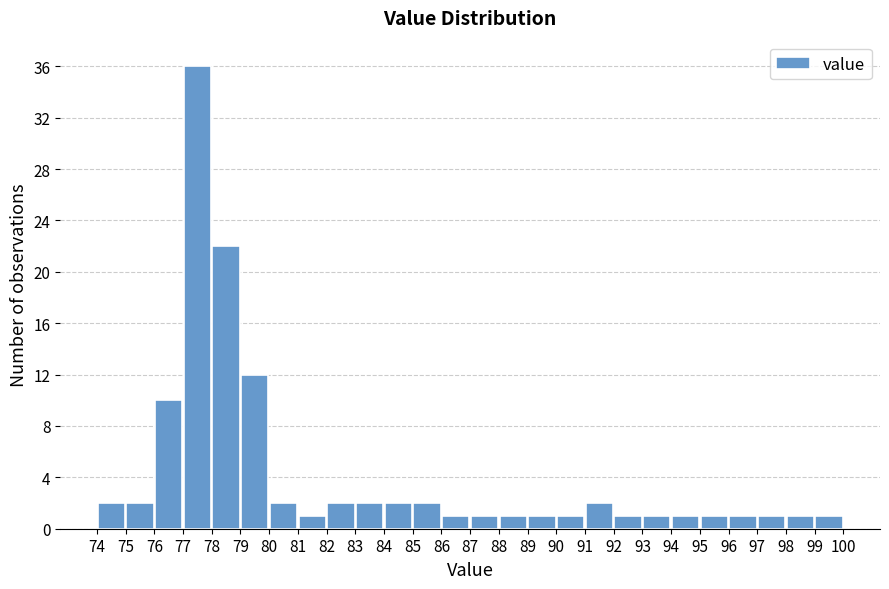

Reading left to right, list every bar in this chart as the range it spans on the x-axis followed by its height. The values are not printed on the chart, so give them approximately, as read against the axis.

74 to 75: 2
75 to 76: 2
76 to 77: 10
77 to 78: 36
78 to 79: 22
79 to 80: 12
80 to 81: 2
81 to 82: 1
82 to 83: 2
83 to 84: 2
84 to 85: 2
85 to 86: 2
86 to 87: 1
87 to 88: 1
88 to 89: 1
89 to 90: 1
90 to 91: 1
91 to 92: 2
92 to 93: 1
93 to 94: 1
94 to 95: 1
95 to 96: 1
96 to 97: 1
97 to 98: 1
98 to 99: 1
99 to 100: 1